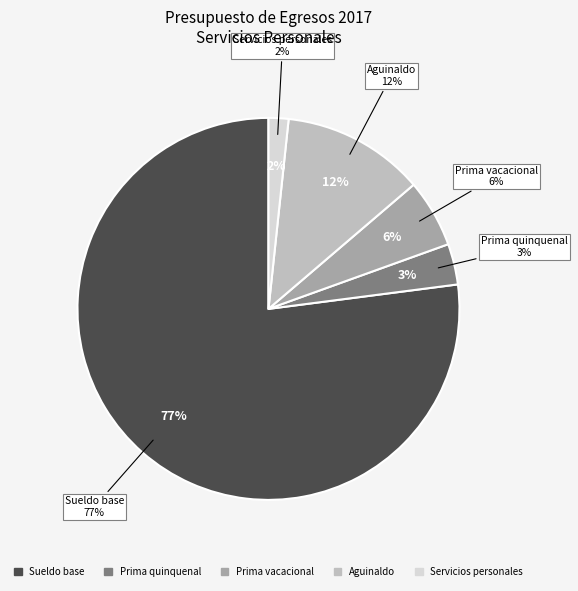

Do Sueldo base and Prima vacacional together represent more than half of the pie?

Yes